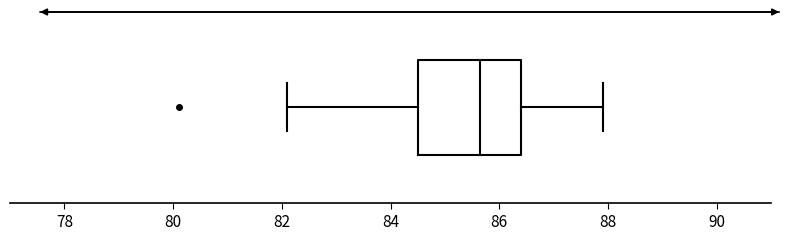

Read this box plot against the x-axis: the position of the median line, the range covered by the box, and the ends of both whiskers. The values are not printed on the chart, so give them approximately, as read against the axis.

median 85.6, box 84.6 to 86.4, whiskers 82.2 to 88.0